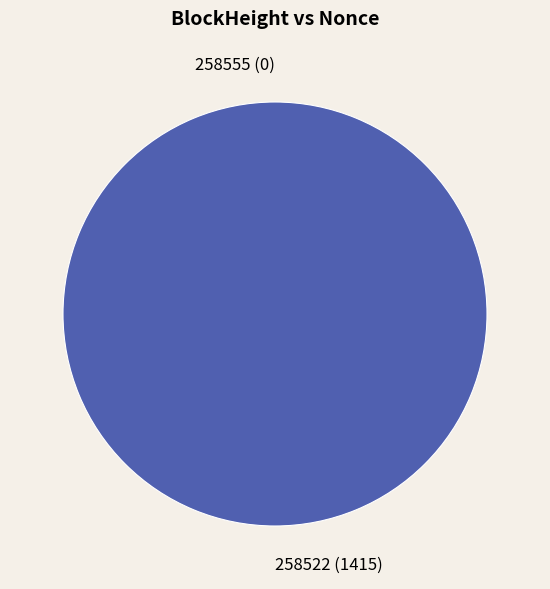

What percentage is the 258522 slice, to the nearest percent?

100%